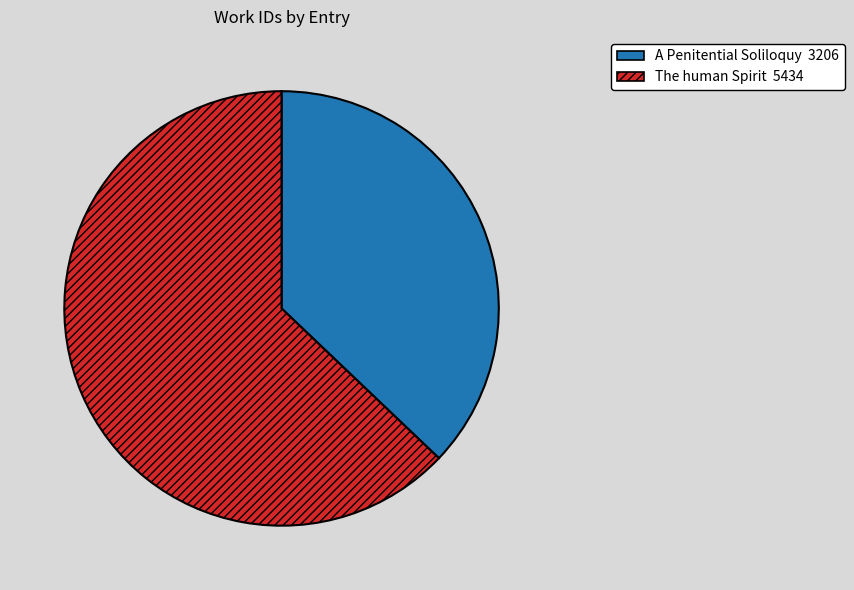

Combined, do A Penitential Soliloquy and The human Spirit account for over 50%?

Yes